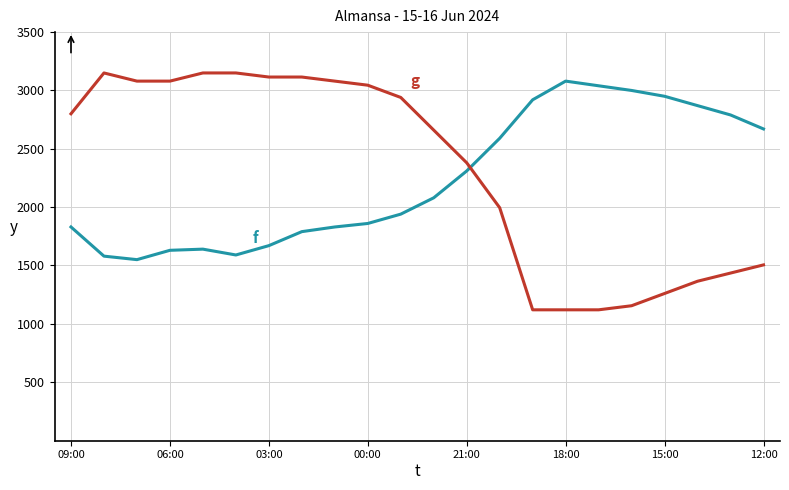

What is the maximum value shown in the chart?

3150.0